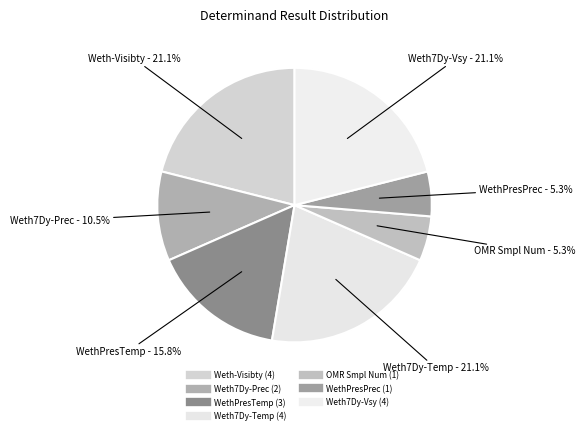

How many slices are in this pie chart?

7